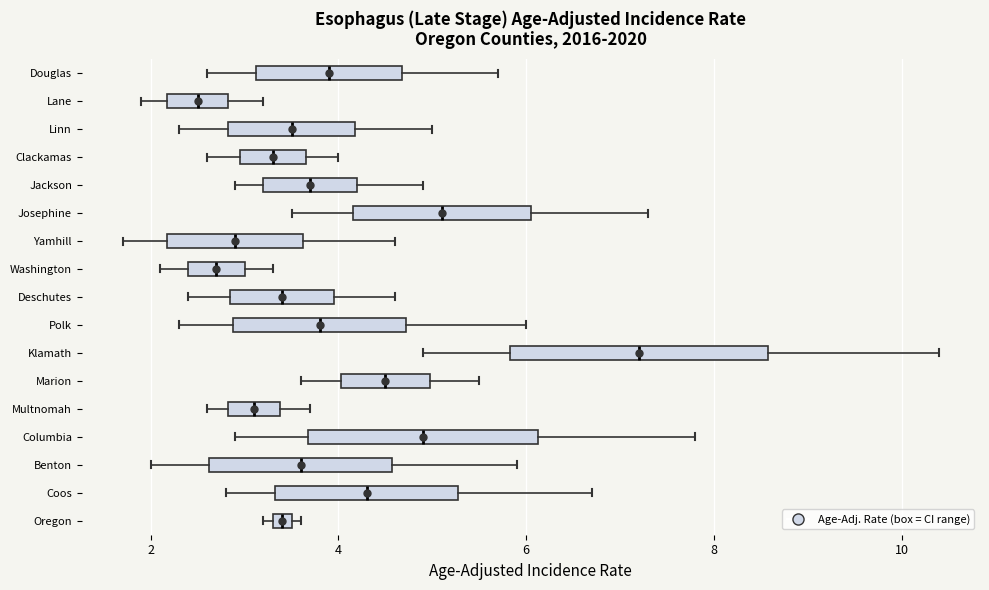

Comparing the boxes themselves (not the whiskers), which one is the widest?

Klamath